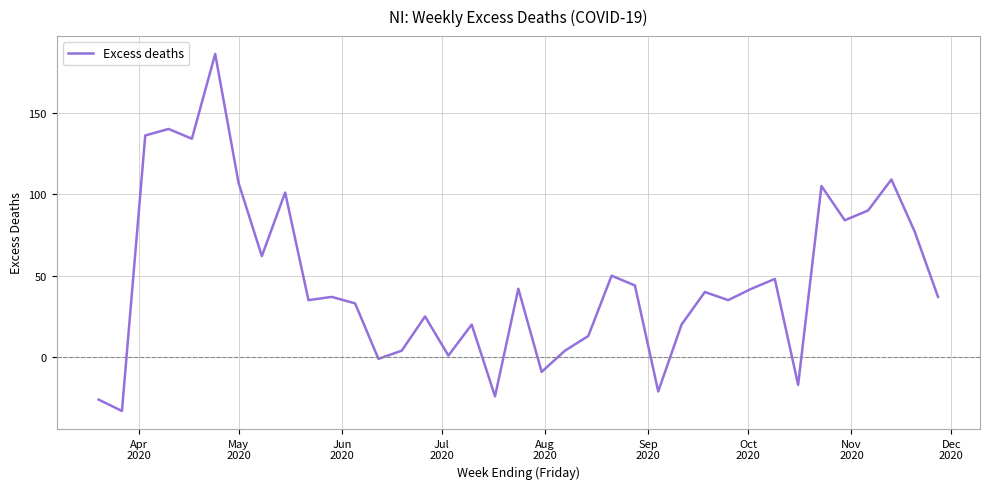

What is the smallest value displayed?

-33